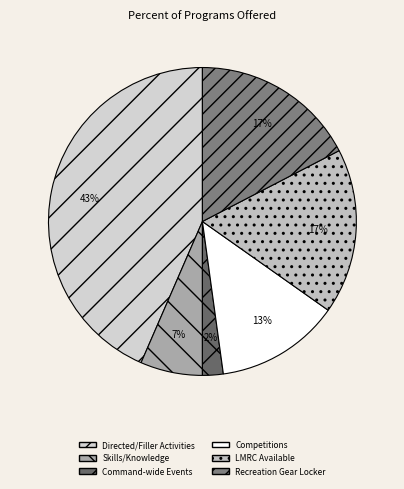

How many segments does this pie chart have?

6